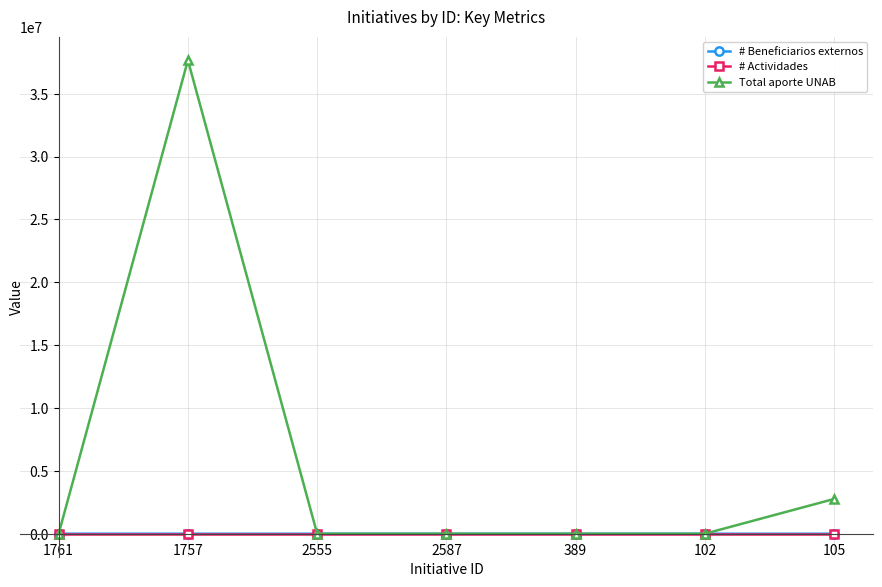

What is the value of the # Beneficiarios externos point at the 5th from the left?

80